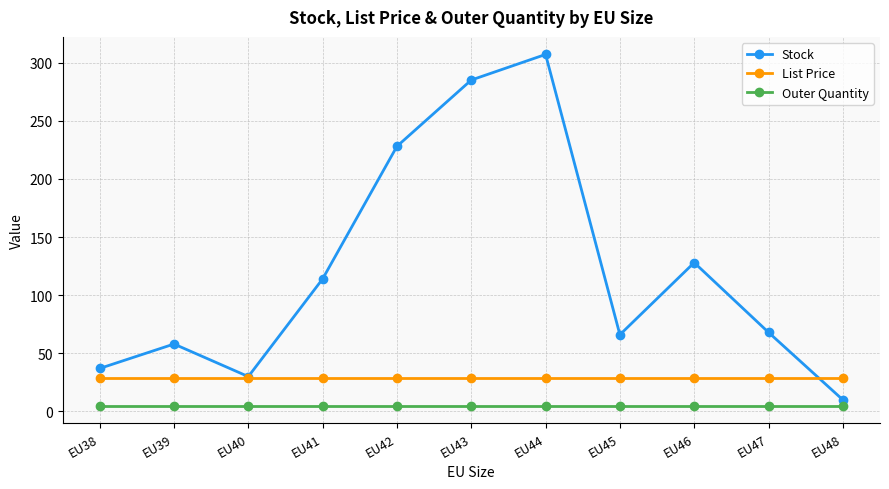

What is the sum of the List Price values at EU42 and EU47?

57.9